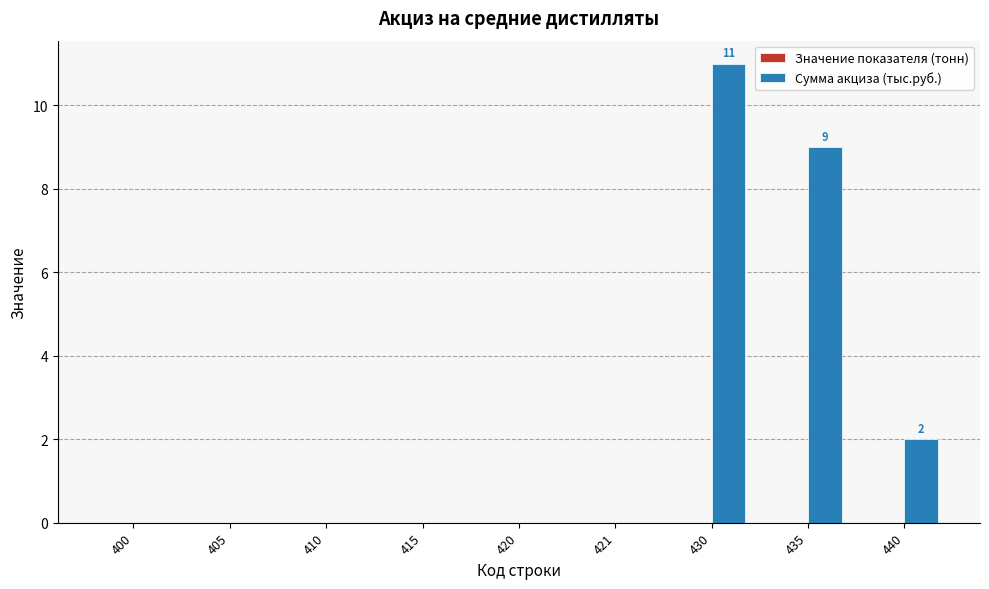

At which category does the chart reach its peak across all series?

430